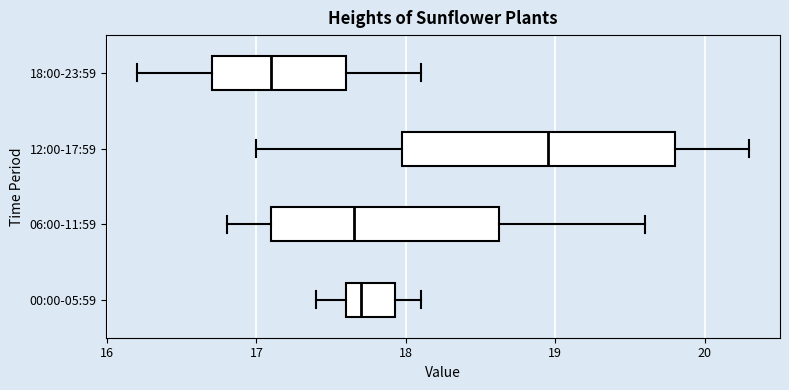

Which box has the furthest to the left median line?

18:00-23:59